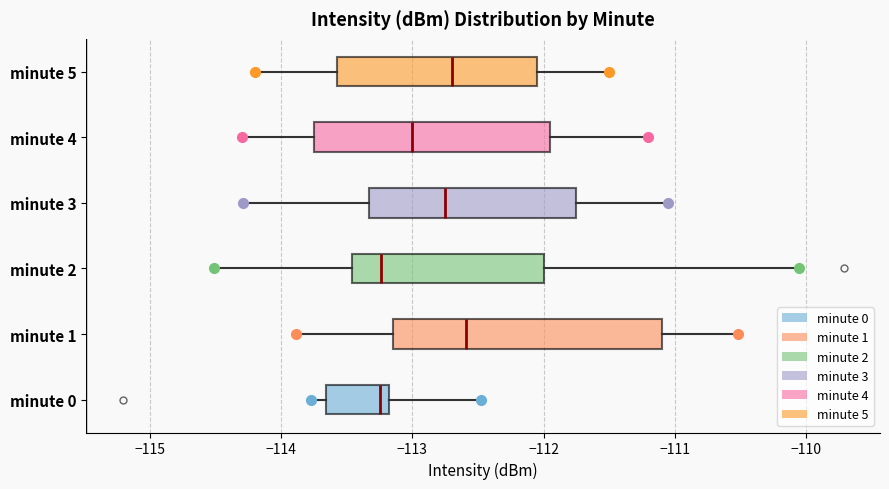

Reading bottom to top, read every box against the x-axis: the position of its median line, the range the box covers, and the ends of its whiskers. The values are not printed on the chart, so give them approximately, as read against the axis.

minute 0: median -113.2 (just left of the box's right edge), box -113.7 to -113.2, whiskers -113.8 to -112.5
minute 1: median -112.6, box -113.1 to -111.1, whiskers -113.9 to -110.5
minute 2: median -113.2, box -113.5 to -112.0, whiskers -114.5 to -110.0
minute 3: median -112.7, box -113.3 to -111.7, whiskers -114.3 to -111.0
minute 4: median -113.0, box -113.7 to -111.9, whiskers -114.3 to -111.2
minute 5: median -112.7, box -113.6 to -112.0, whiskers -114.2 to -111.5